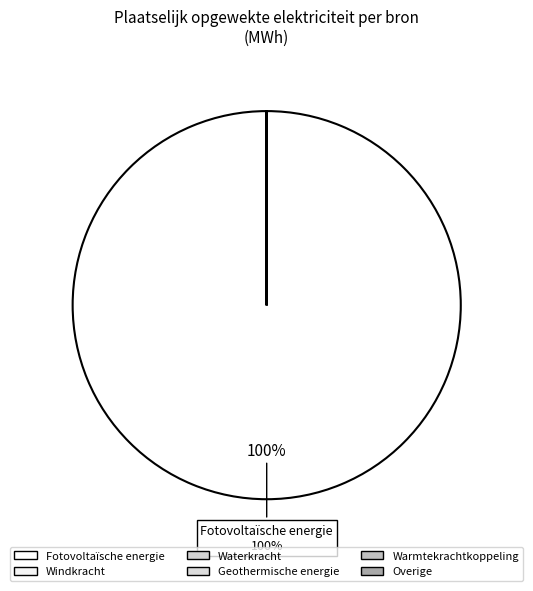

How much of the chart is everything except Windkracht?

100.0%